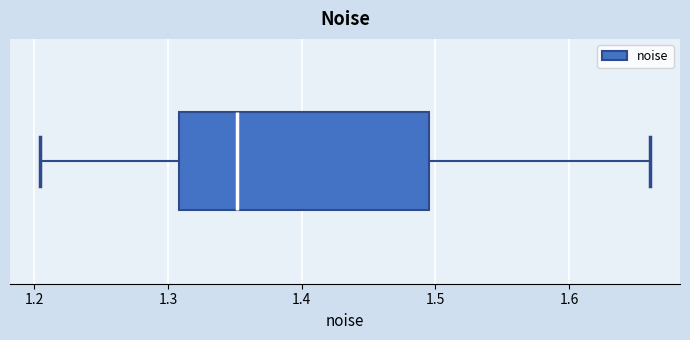

Where does the left whisker of the box end on the x-axis? The values are not printed on the chart, so give them approximately, as read against the axis.

1.20